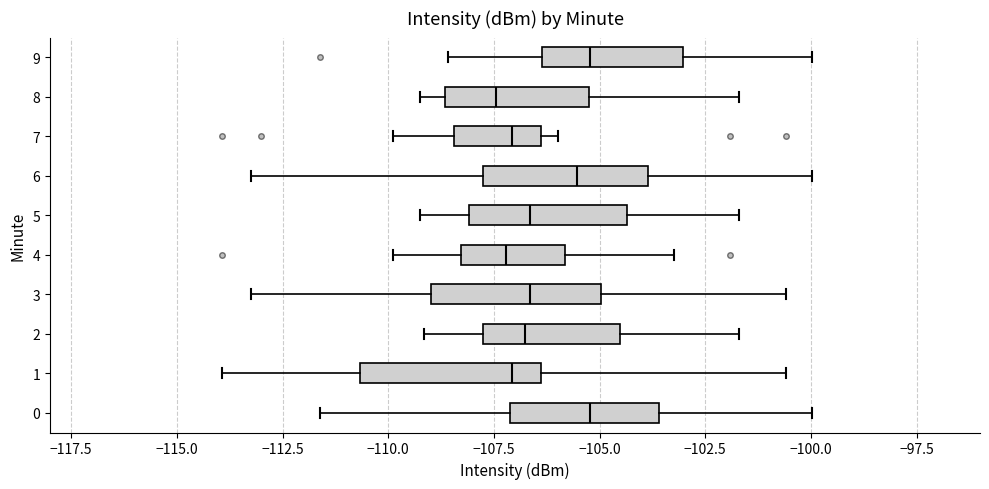

Reading bottom to top, read every box against the x-axis: the position of its median line, the range the box covers, and the ends of its whiskers. The values are not printed on the chart, so give them approximately, as read against the axis.

0: median -105.0, box -107.0 to -103.5, whiskers -111.5 to -100.0
1: median -107.0, box -110.5 to -106.5, whiskers -114.0 to -100.5
2: median -107.0, box -108.0 to -104.5, whiskers -109.0 to -101.5
3: median -106.5, box -109.0 to -105.0, whiskers -113.0 to -100.5
4: median -107.0, box -108.5 to -106.0, whiskers -110.0 to -103.0
5: median -106.5, box -108.0 to -104.5, whiskers -109.0 to -101.5
6: median -105.5, box -108.0 to -104.0, whiskers -113.0 to -100.0
7: median -107.0, box -108.5 to -106.5, whiskers -110.0 to -106.0
8: median -107.5, box -108.5 to -105.0, whiskers -109.0 to -101.5
9: median -105.0, box -106.5 to -103.0, whiskers -108.5 to -100.0